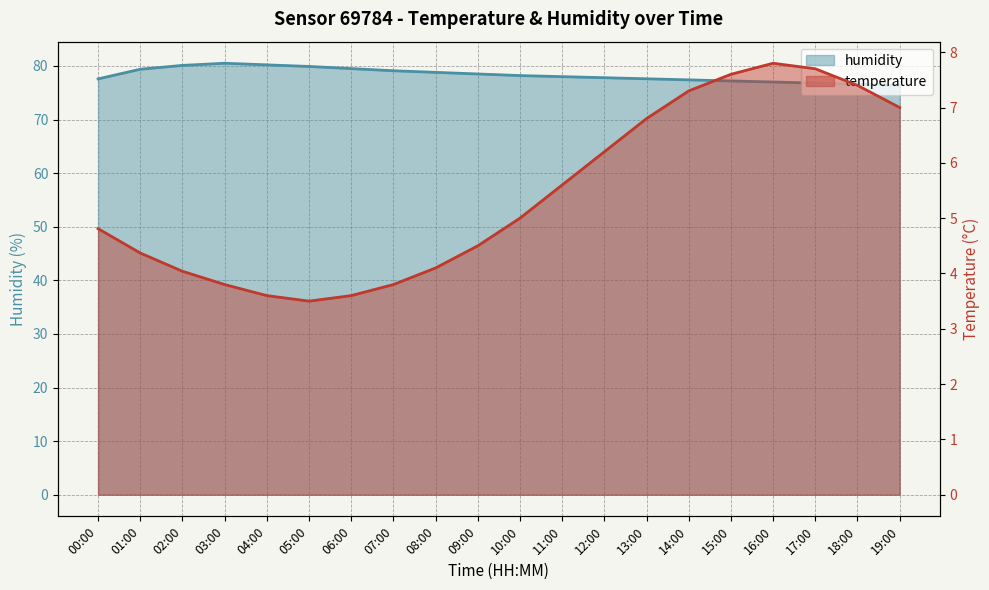

True or false: humidity and temperature intersect in this chart.

False